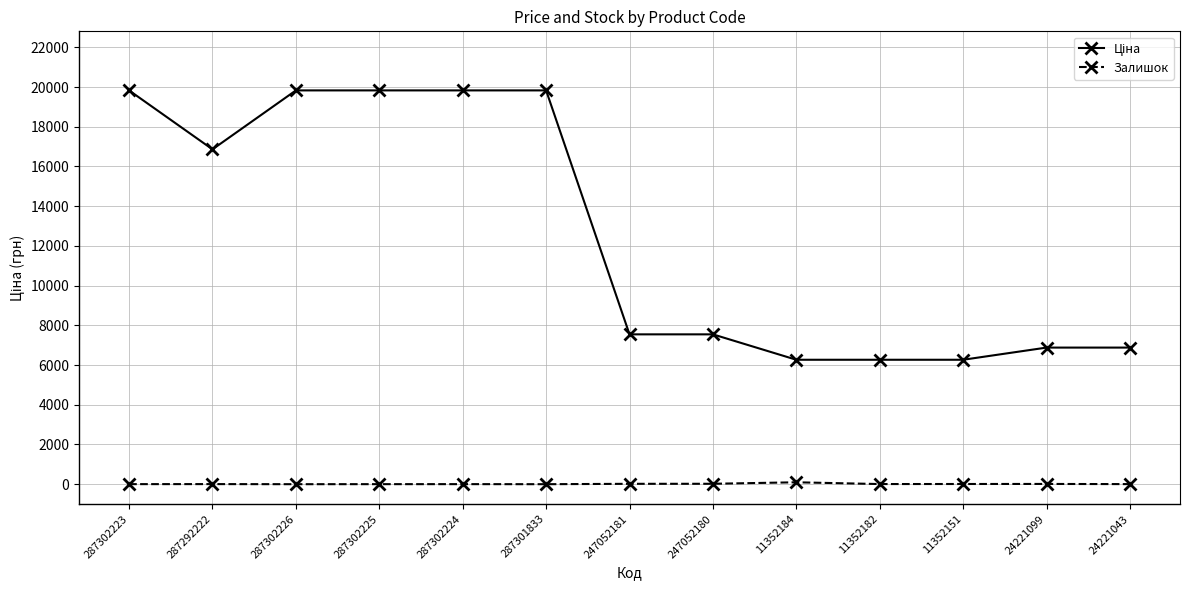

Is it true that Залишок equals 4.0 at 24221043?

True